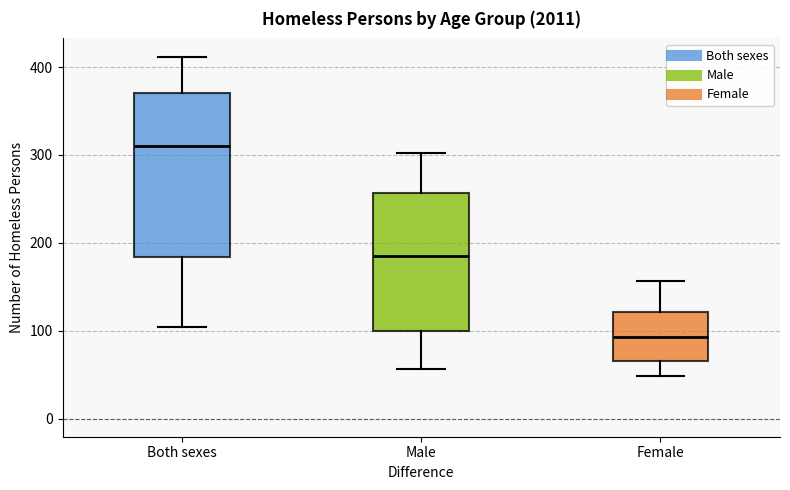

Where does the upper whisker of the box for Female end on the y-axis? The values are not printed on the chart, so give them approximately, as read against the axis.

160